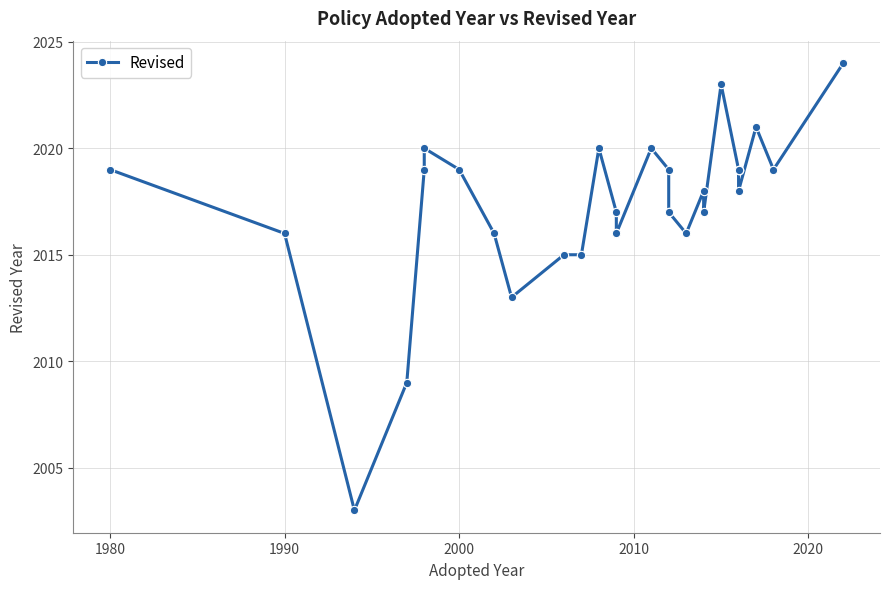

What is the sum of all values?

60519